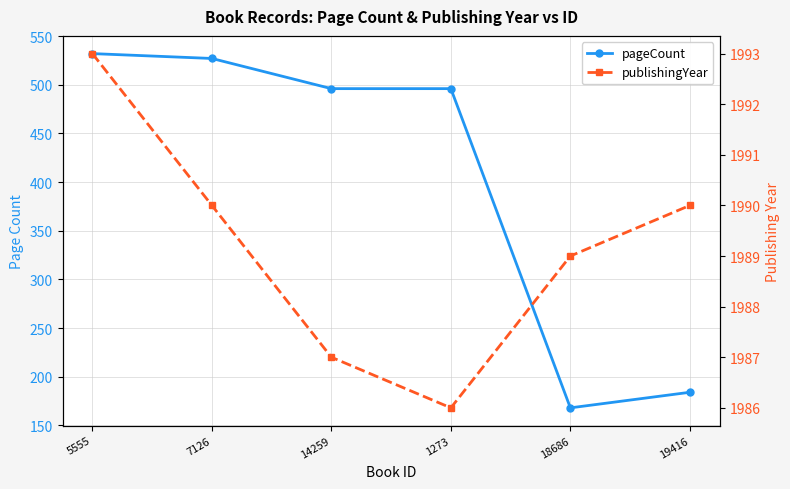

How many data points in publishingYear are above 1990?

1